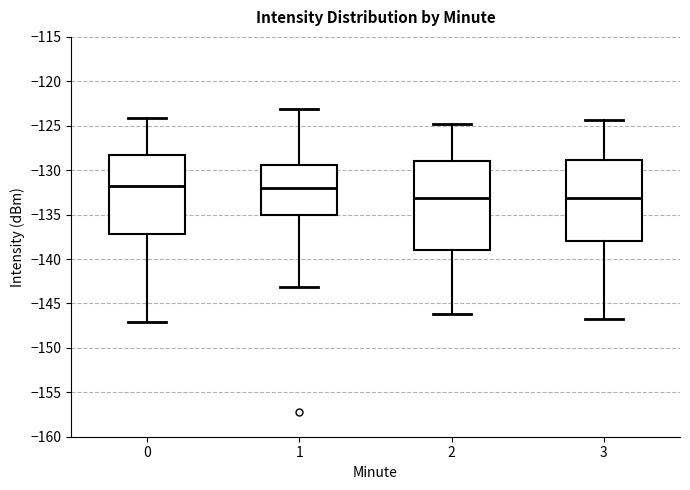

Reading left to right, transcribe this box plot: for each box, give where its median line is, the range the box spans, and where its two whiskers end, as read against the y-axis. The values are not printed on the chart, so give them approximately, as read against the axis.

0: median -131.5, box -137.0 to -128.5, whiskers -147.0 to -124.0
1: median -132.0, box -135.0 to -129.5, whiskers -143.0 to -123.0
2: median -133.0, box -139.0 to -129.0, whiskers -146.0 to -125.0
3: median -133.0, box -138.0 to -129.0, whiskers -147.0 to -124.5